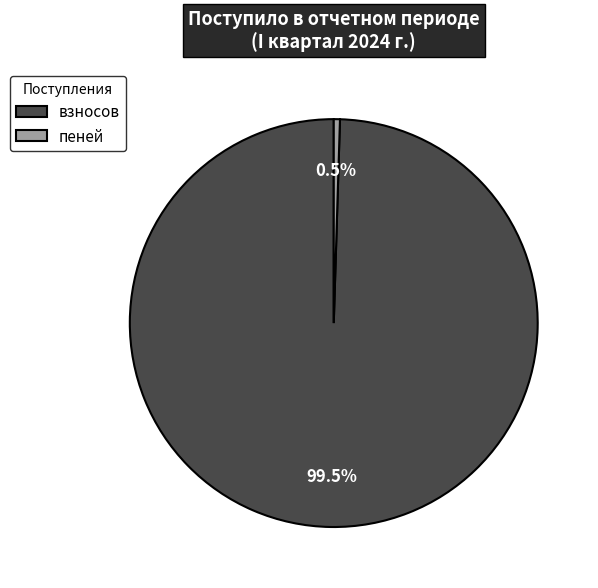

How much of the chart is everything except пеней?

99.5%